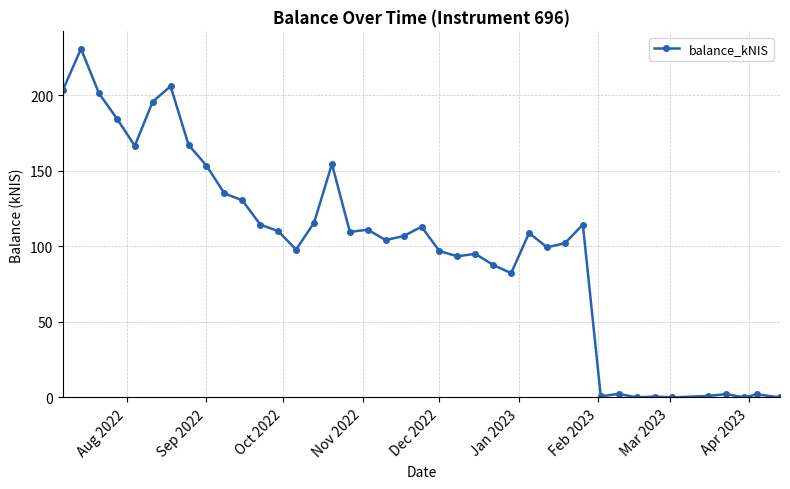

What is the average value?

100.0